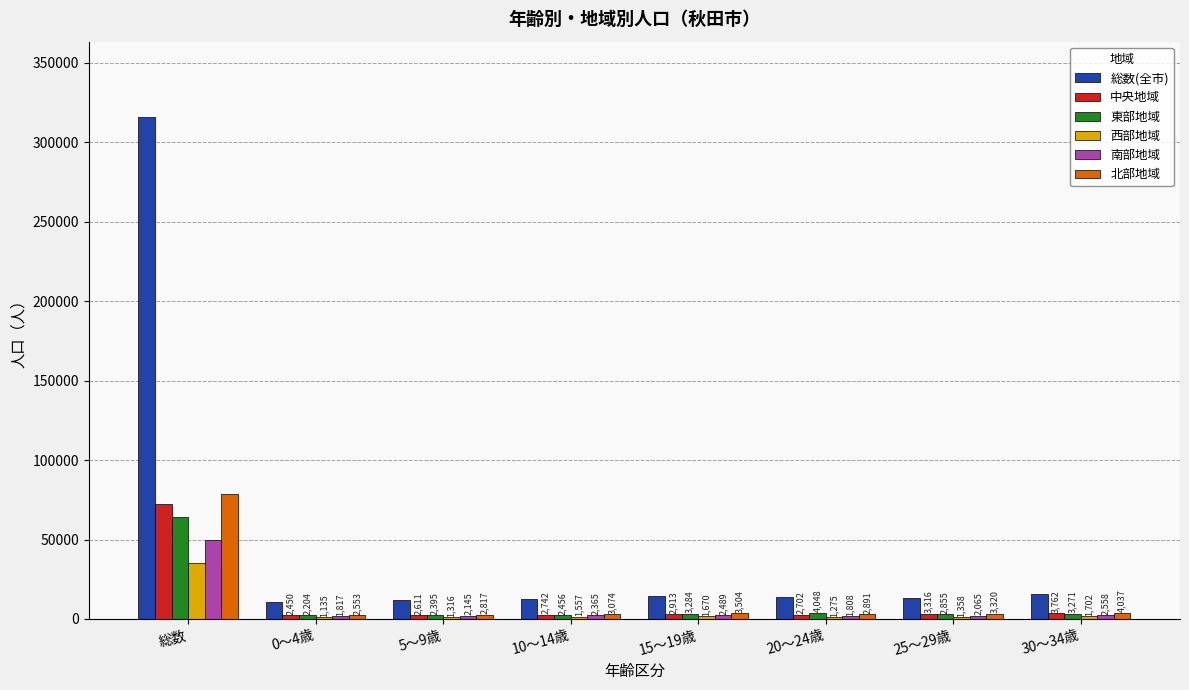

Count the number of categories in the chart.

8